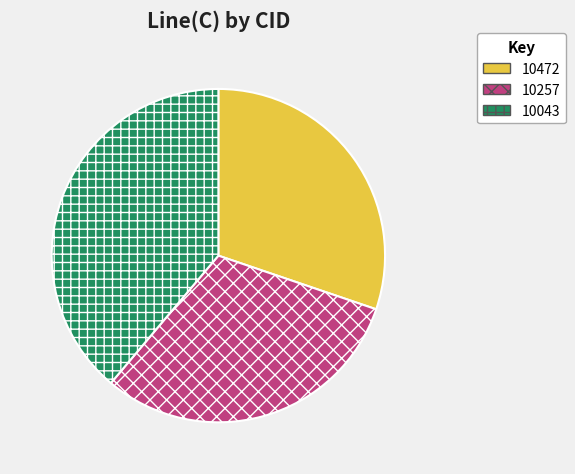

True or false: 10257 accounts for 39% of the total.

False